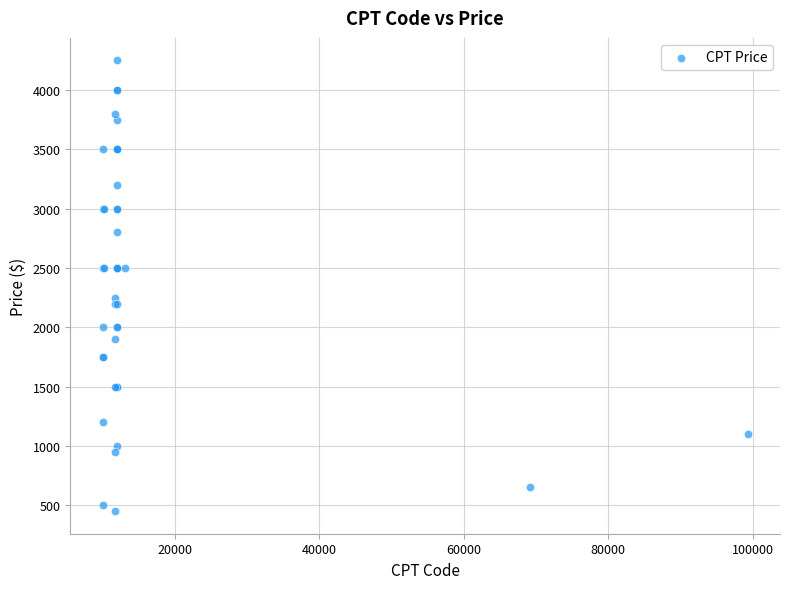

What Y value in the scatter plot is closest to 2350?

2250